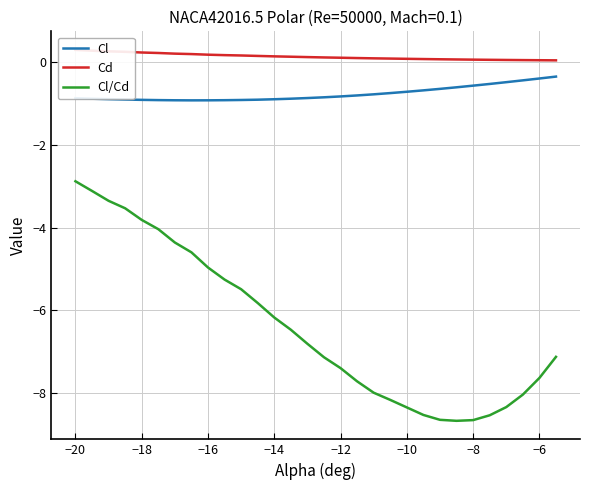

Rank the series by their maximum value, from highest to lowest.

Cd, Cl, Cl/Cd